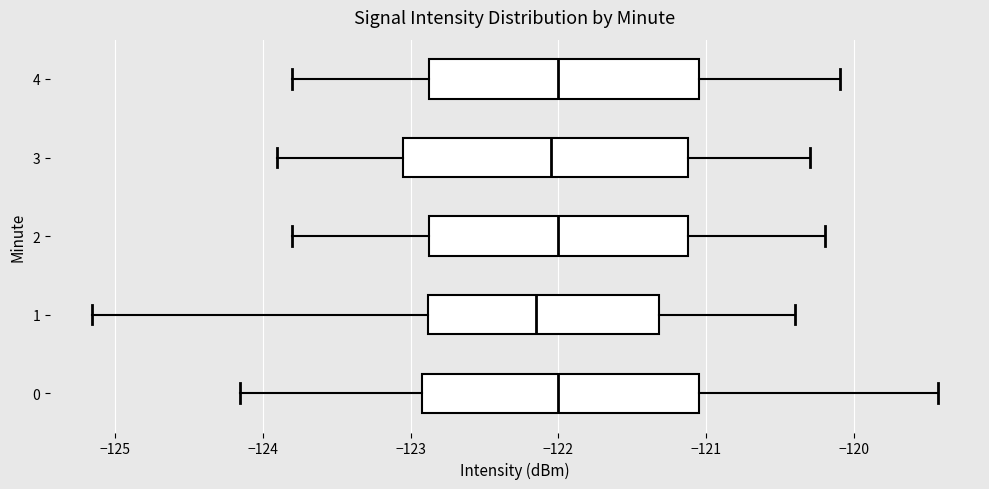

Reading bottom to top, read every box against the x-axis: the position of its median line, the range the box covers, and the ends of its whiskers. The values are not printed on the chart, so give them approximately, as read against the axis.

0: median -122.0, box -122.9 to -121.1, whiskers -124.2 to -119.4
1: median -122.1, box -122.9 to -121.3, whiskers -125.2 to -120.4
2: median -122.0, box -122.9 to -121.1, whiskers -123.8 to -120.2
3: median -122.0, box -123.0 to -121.1, whiskers -123.9 to -120.3
4: median -122.0, box -122.9 to -121.0, whiskers -123.8 to -120.1